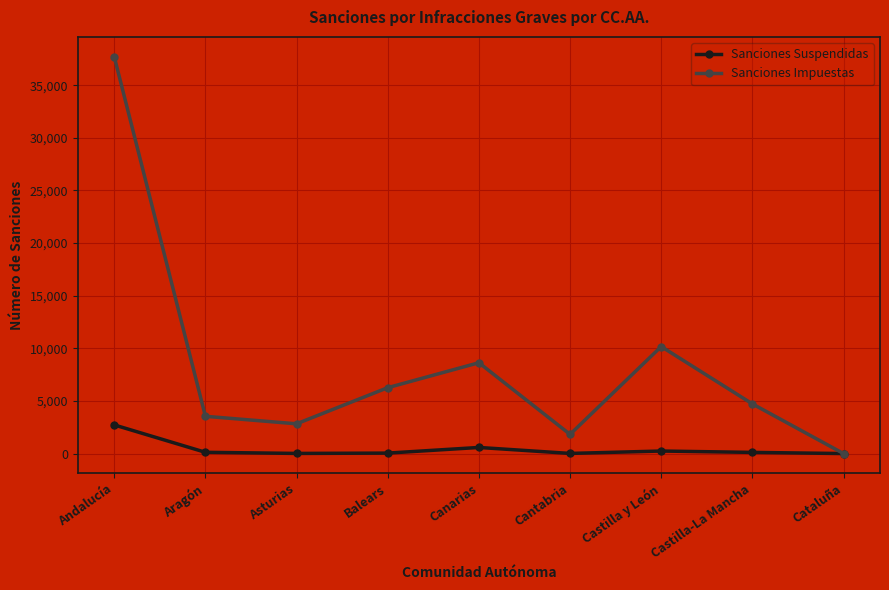

Is it true that Sanciones Impuestas equals 1886 at Aragón?

False